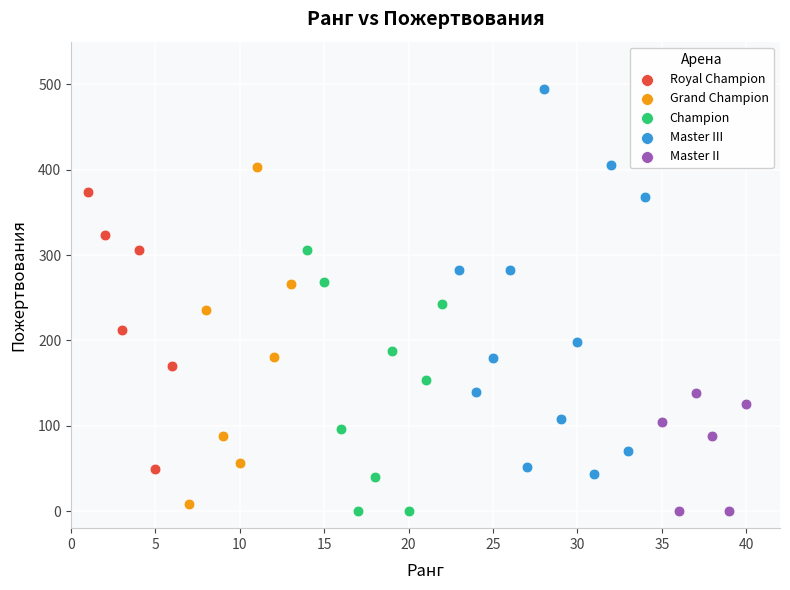

Which series reaches the maximum Y coordinate?

Master III